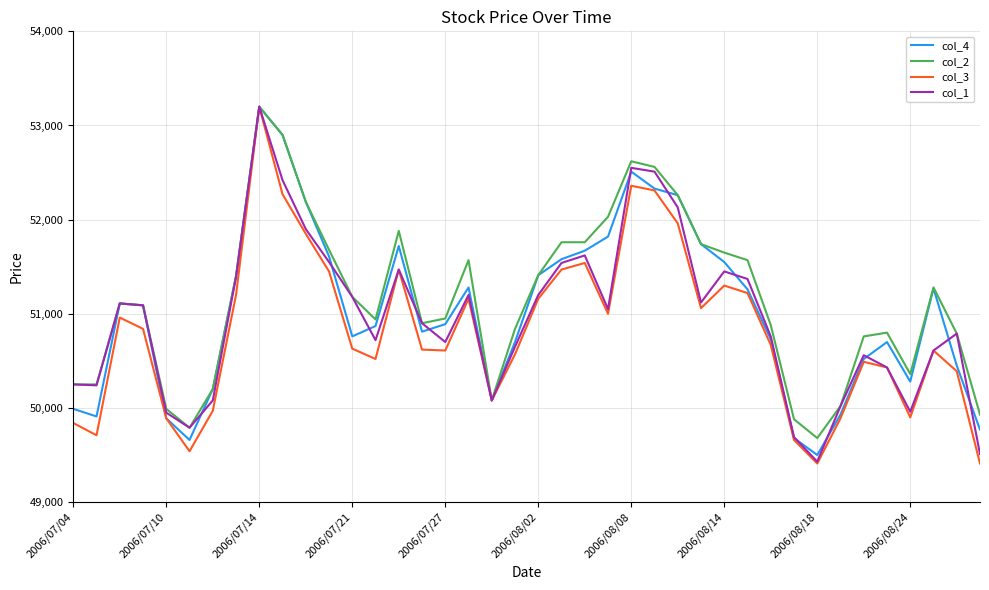

What is the highest value of the col_1 series?

53200